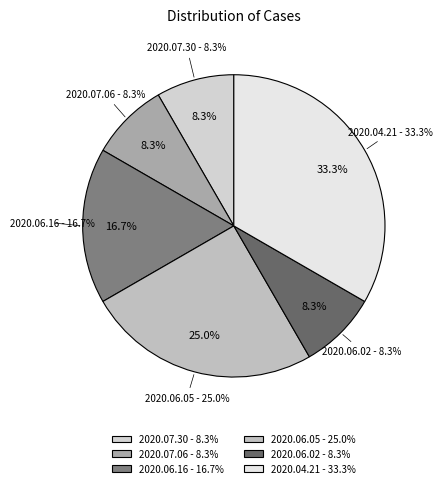

Is there a majority slice in this chart?

No